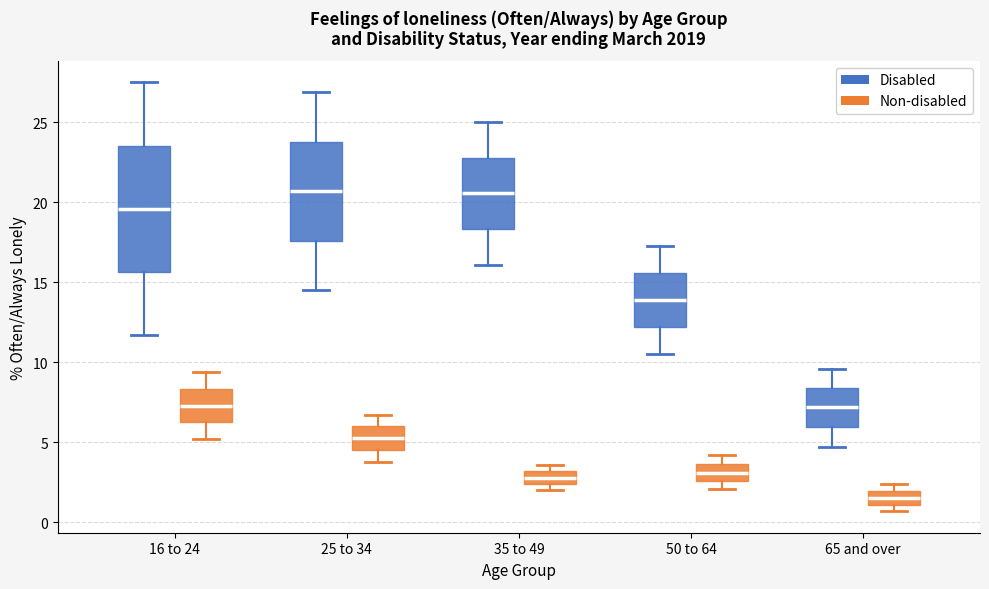

Reading left to right, read every box against the y-axis: the position of its median line, the range the box covers, and the ends of its whiskers. The values are not printed on the chart, so give them approximately, as read against the axis.

16 to 24 (Disabled): median 19.5, box 15.5 to 23.5, whiskers 11.5 to 27.5
16 to 24 (Non-disabled): median 7.5, box 6.5 to 8.5, whiskers 5.0 to 9.5
25 to 34 (Disabled): median 20.5, box 17.5 to 24.0, whiskers 14.5 to 27.0
25 to 34 (Non-disabled): median 5.5, box 4.5 to 6.0, whiskers 4.0 to 6.5
35 to 49 (Disabled): median 20.5, box 18.5 to 23.0, whiskers 16.0 to 25.0
35 to 49 (Non-disabled): median 3.0 (inside the box), box 2.5 to 3.0, whiskers 2.0 to 3.5
50 to 64 (Disabled): median 14.0, box 12.0 to 15.5, whiskers 10.5 to 17.5
50 to 64 (Non-disabled): median 3.0, box 2.5 to 3.5, whiskers 2.0 to 4.0
65 and over (Disabled): median 7.0, box 6.0 to 8.5, whiskers 4.5 to 9.5
65 and over (Non-disabled): median 1.5, box 1.0 to 2.0, whiskers 0.5 to 2.5